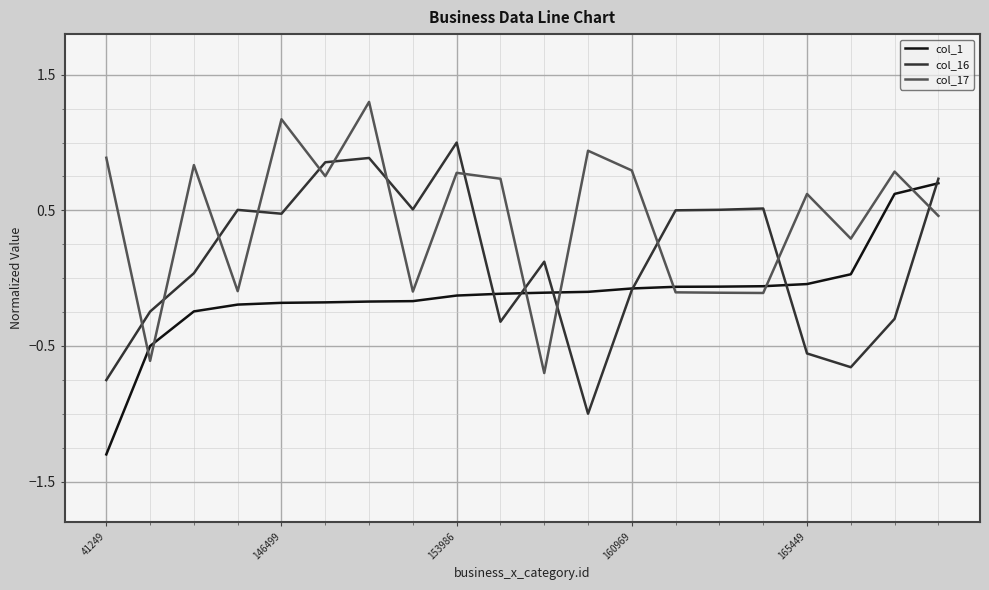

What are all the series names shown in the legend?

col_1, col_16, col_17